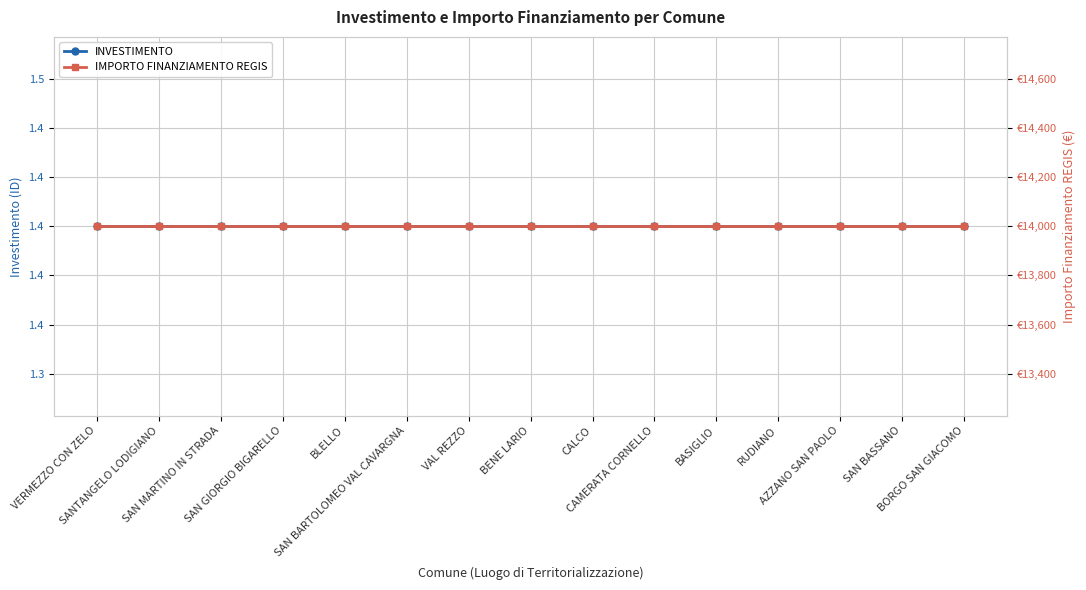

What are all the series names shown in the legend?

INVESTIMENTO, IMPORTO FINANZIAMENTO REGIS